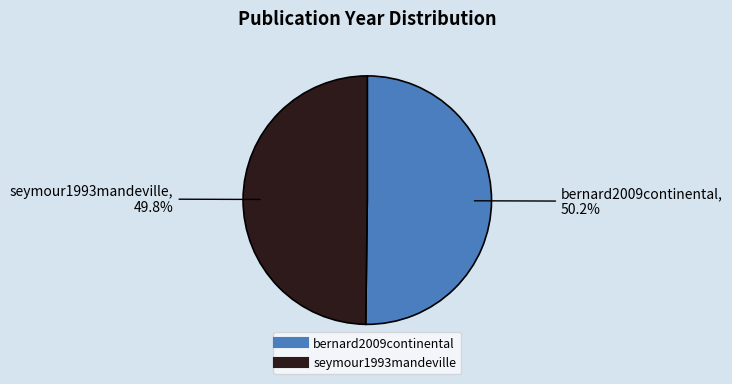

To the nearest percent, what is the average slice percentage?

50%